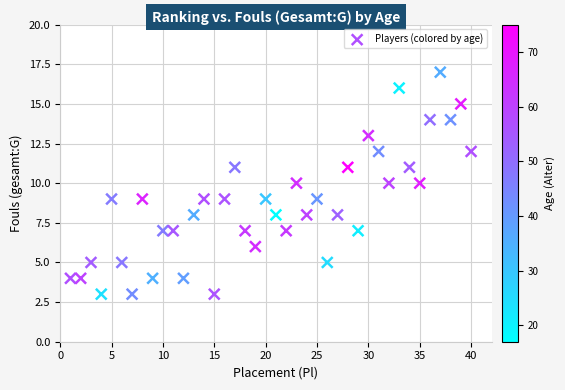

What is the range of X values (max minus min)?

39